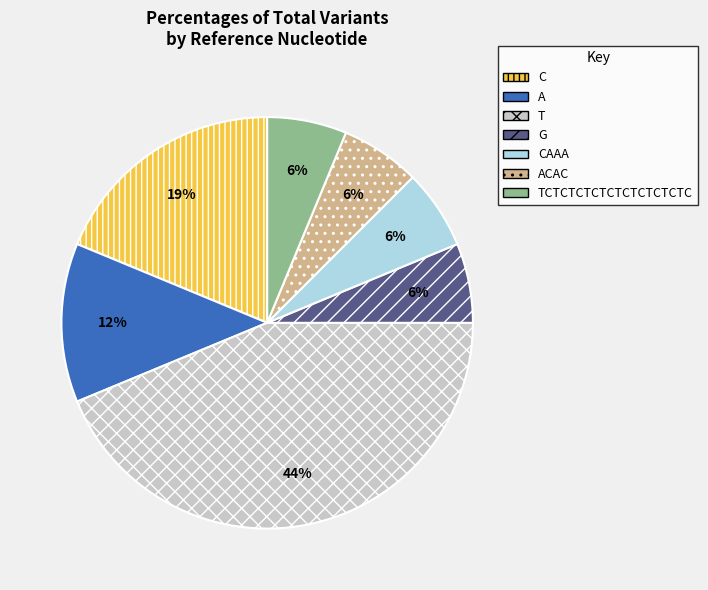

What percentage is the C slice, to the nearest percent?

19%